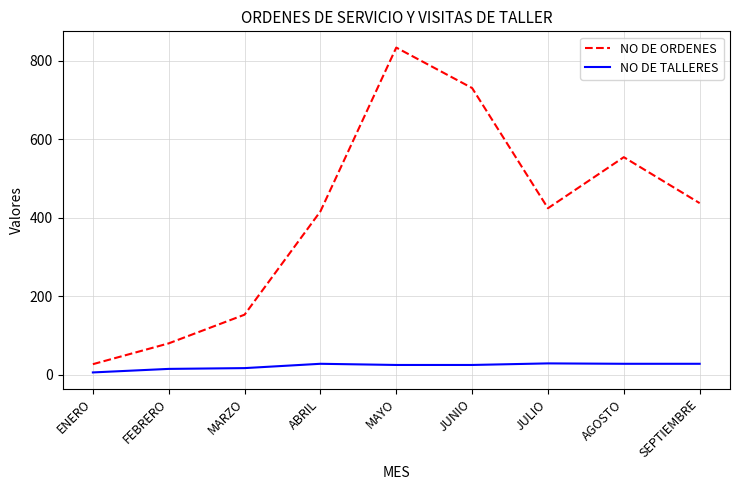

At JULIO, list the series in order from largest to smallest.

NO DE ORDENES, NO DE TALLERES